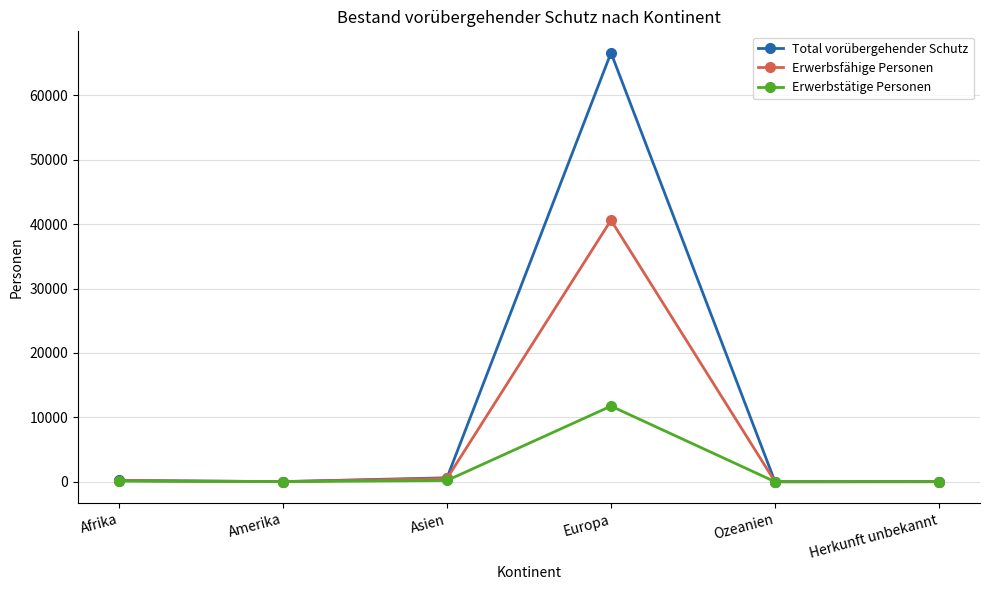

What is the value of the Erwerbsfähige Personen point at the 4th from the left?

40621